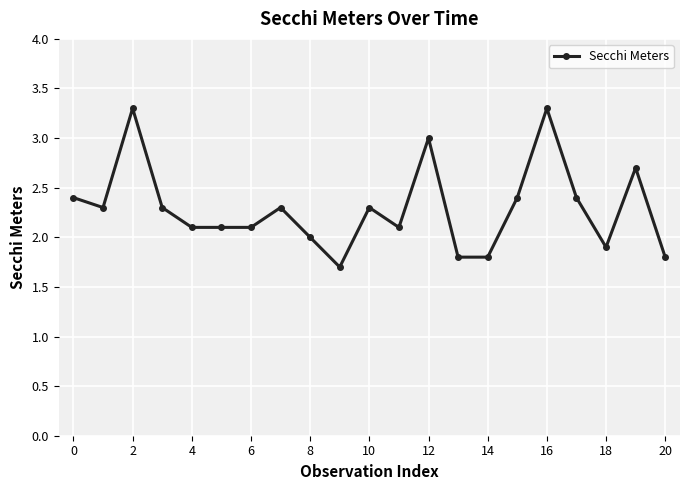

What is the value of the 8th point from the left?

2.3